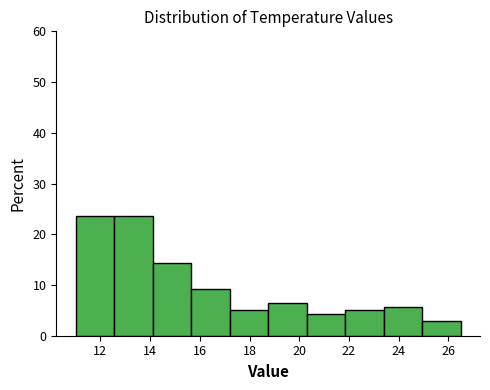

Reading left to right, transcribe this chart: for each bar, give the range it covers on the x-axis and its height. Neither the bar edges nor the heights are printed on the chart, so give them approximately, as read against the axes.

11.00 to 12.55: 24
12.55 to 14.10: 24
14.10 to 15.65: 14
15.65 to 17.20: 9
17.20 to 18.75: 5
18.75 to 20.30: 6
20.30 to 21.85: 4
21.85 to 23.40: 5
23.40 to 24.95: 6
24.95 to 26.50: 3